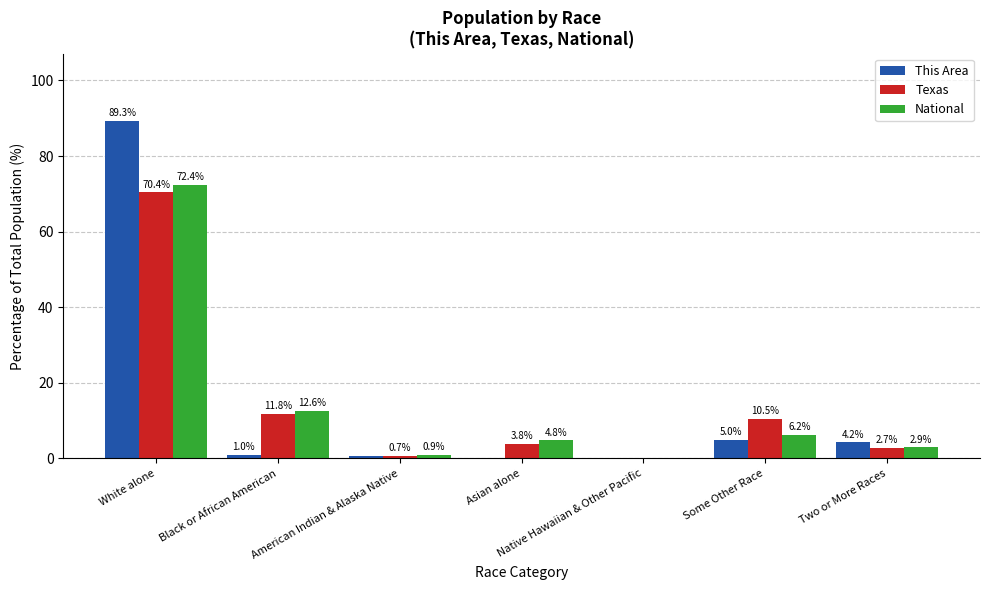

Which series has the widest spread of values?

This Area